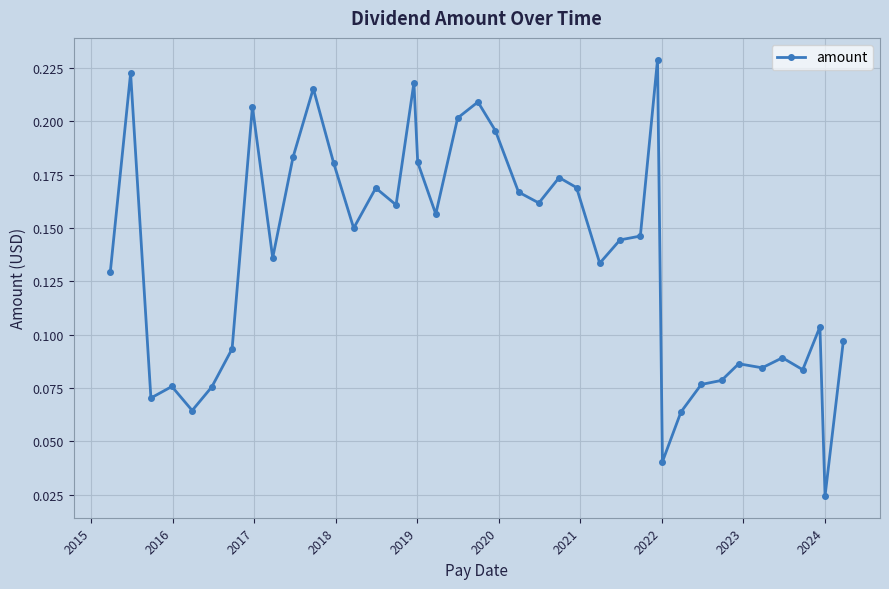

What is the sum of all values?

5.4